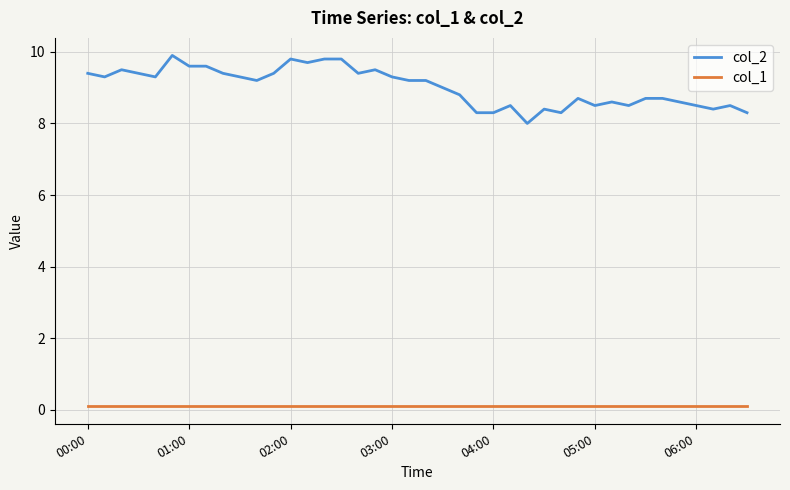

True or false: col_2 and col_1 cross at least once.

False